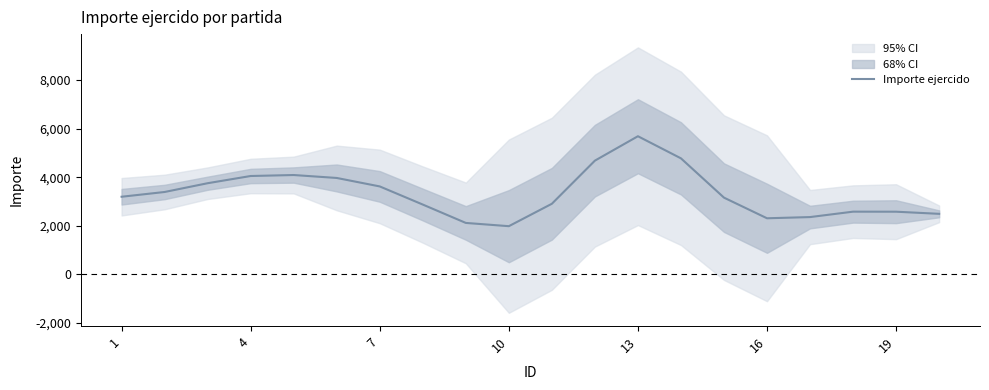

What is the maximum value for Importe ejercido?

5687.0